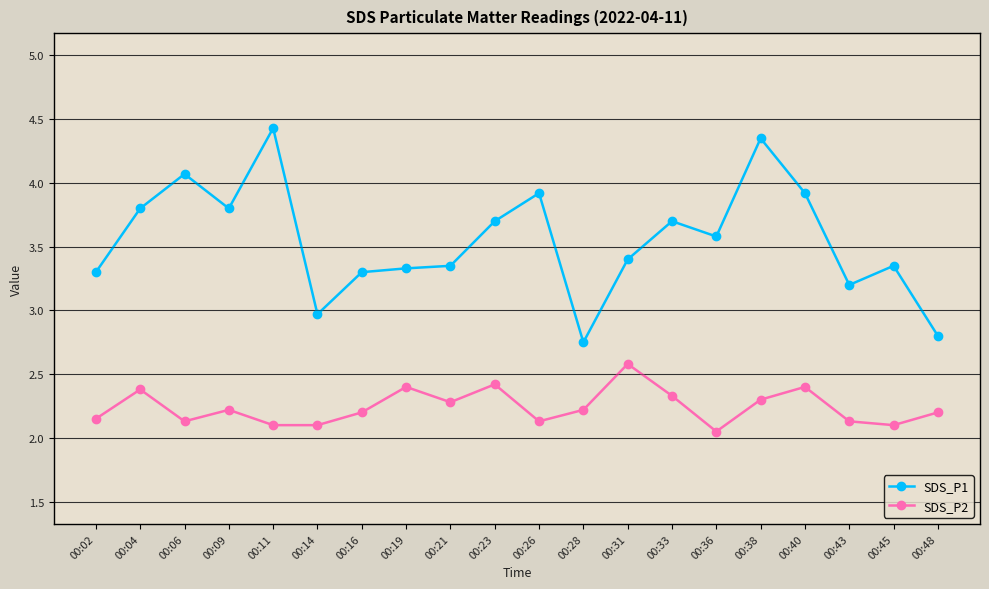

What is the sum of the SDS_P2 values at 00:33 and 00:21?

4.6